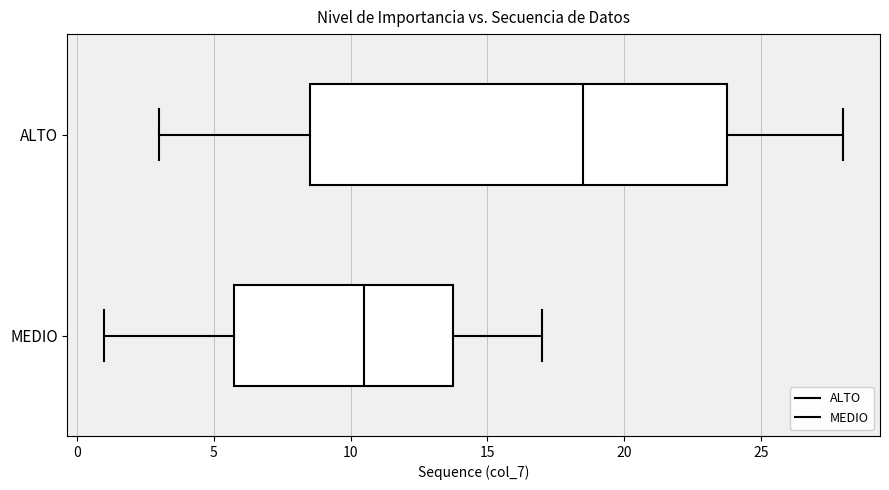

Reading bottom to top, read every box against the x-axis: the position of its median line, the range the box covers, and the ends of its whiskers. The values are not printed on the chart, so give them approximately, as read against the axis.

MEDIO: median 10.5, box 6.0 to 14.0, whiskers 1.0 to 17.0
ALTO: median 18.5, box 8.5 to 24.0, whiskers 3.0 to 28.0